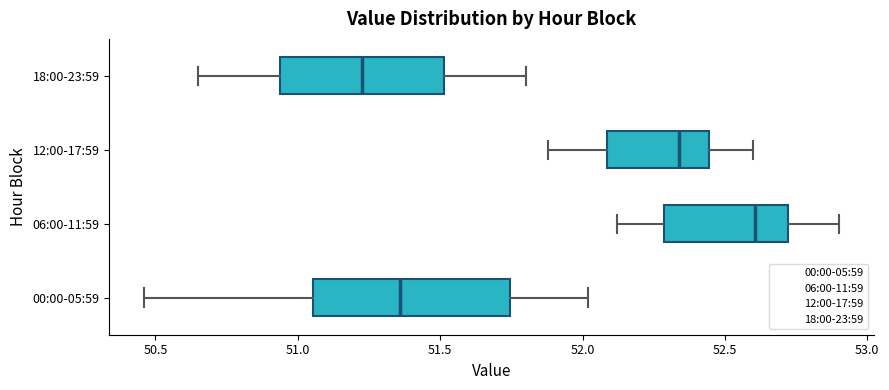

Reading bottom to top, transcribe this box plot: for each box, give where its median line is, the range the box spans, and where its two whiskers end, as read against the x-axis. The values are not printed on the chart, so give them approximately, as read against the axis.

00:00-05:59: median 51.35, box 51.05 to 51.75, whiskers 50.45 to 52.00
06:00-11:59: median 52.60, box 52.30 to 52.70, whiskers 52.10 to 52.90
12:00-17:59: median 52.35, box 52.10 to 52.45, whiskers 51.90 to 52.60
18:00-23:59: median 51.25, box 50.95 to 51.50, whiskers 50.65 to 51.80